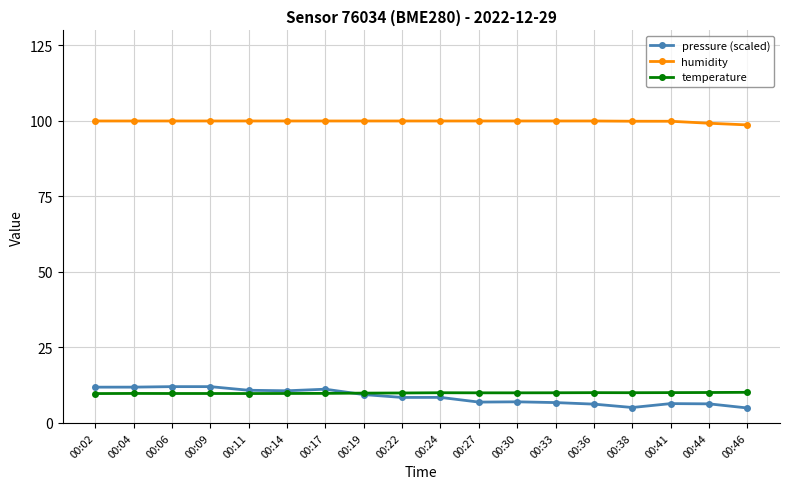

True or false: temperature has more than 0 interior local peaks.

True